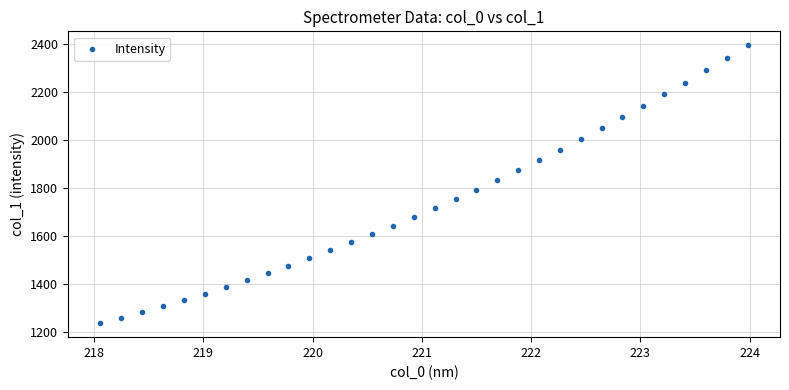

What is the range of X values (max minus min)?

5.9